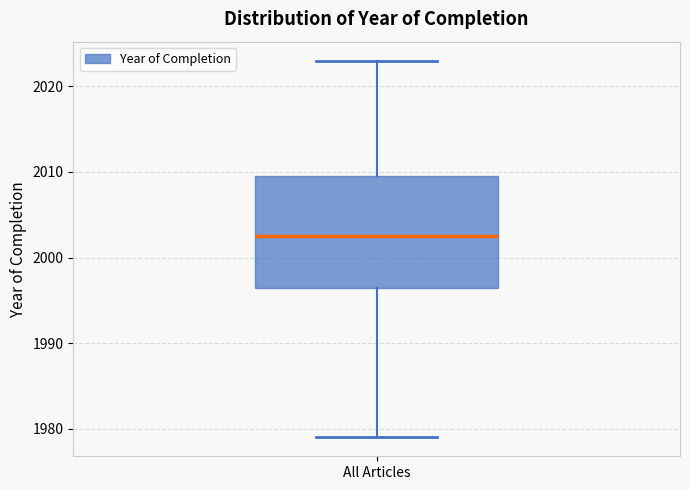

Transcribe this box plot: give where the median line is, the range the box spans, and where the two whiskers end, as read against the y-axis. The values are not printed on the chart, so give them approximately, as read against the axis.

median 2003, box 1997 to 2010, whiskers 1979 to 2023